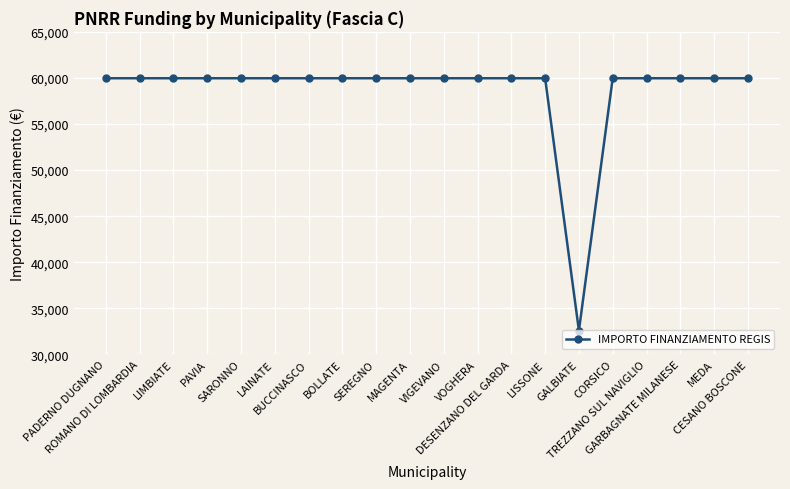

Reading left to right, what are all the values shown in this chart?

59966	59966	59966	59966	59966	59966	59966	59966	59966	59966	59966	59966	59966	59966	32589	59966	59966	59966	59966	59966